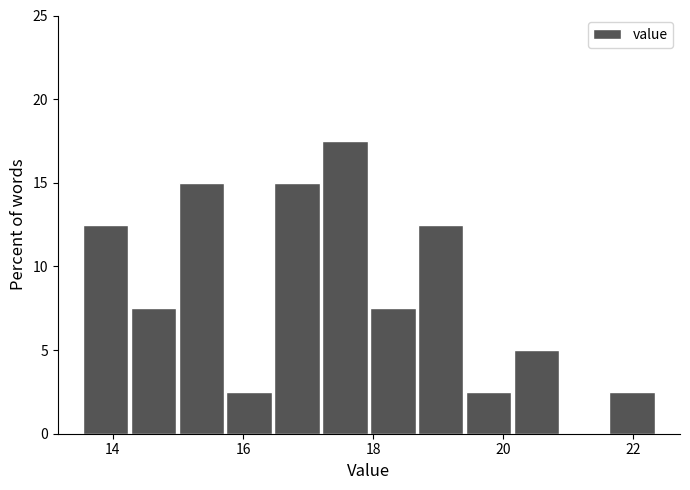

Around what value on the x-axis is the tallest bar? Give the approximate position of its centre, as read against the axis.

17.6